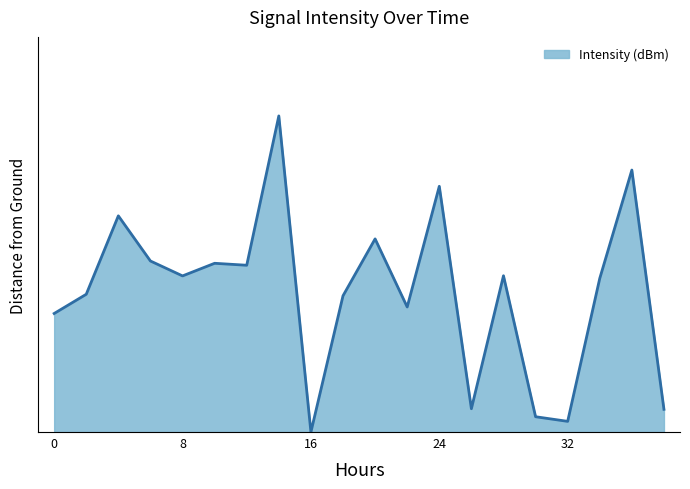

Which category has the lowest value across all series?

16